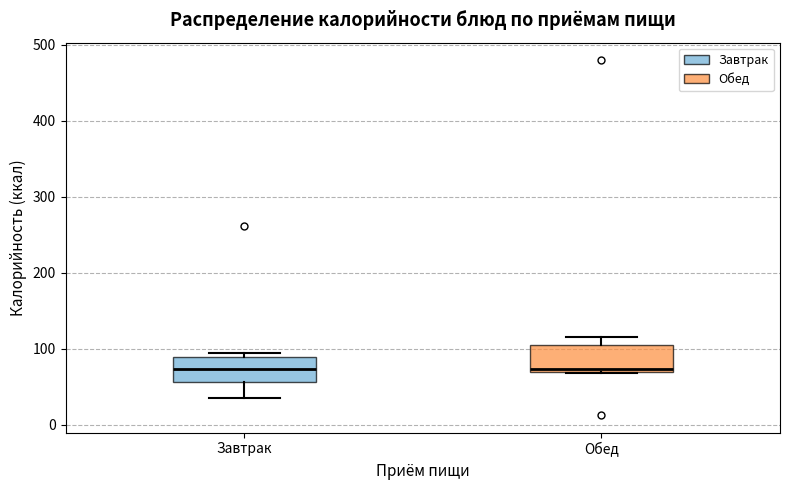

Where is the upper edge of the box for Завтрак on the y-axis? The values are not printed on the chart, so give them approximately, as read against the axis.

90